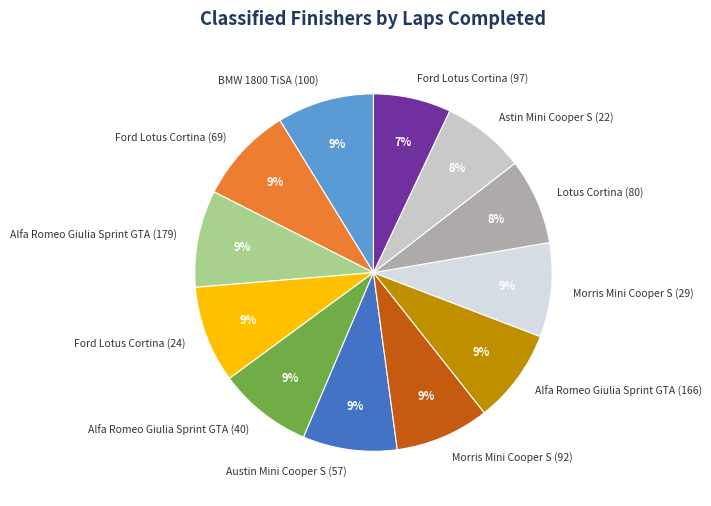

Which has a higher value, Alfa Romeo Giulia Sprint GTA (40) or Ford Lotus Cortina (97)?

Alfa Romeo Giulia Sprint GTA (40)